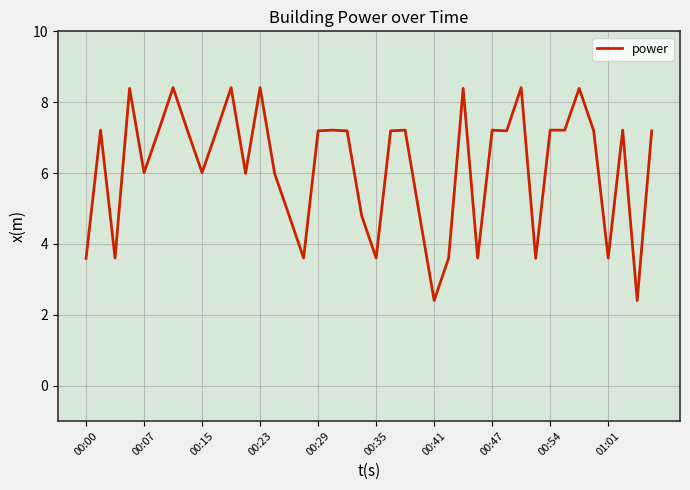

What is the maximum value shown in the chart?

8.4